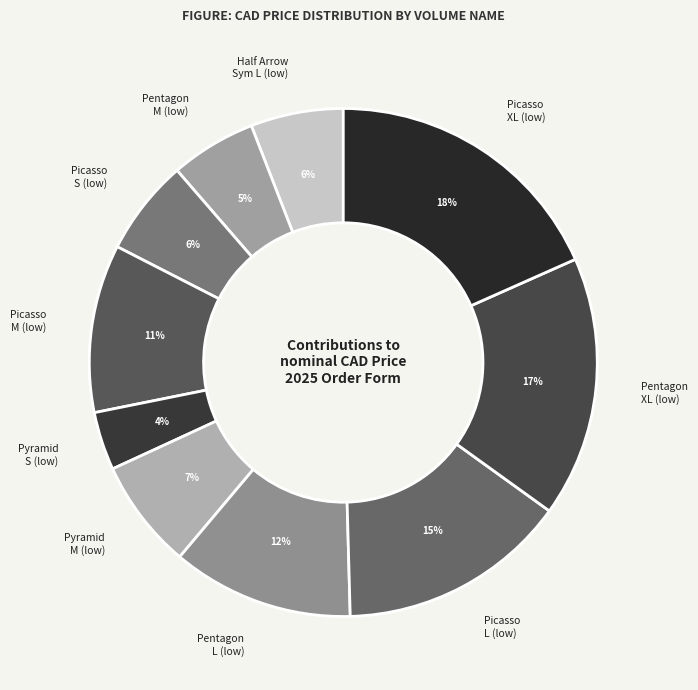

What is the largest slice in the pie chart?

PICASSO XL (low)